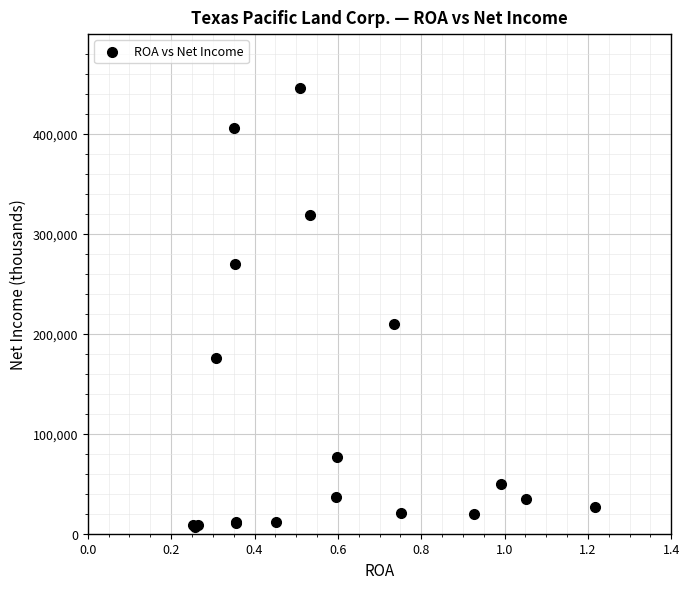

What Y value in the scatter plot is closest to 226638?

209736